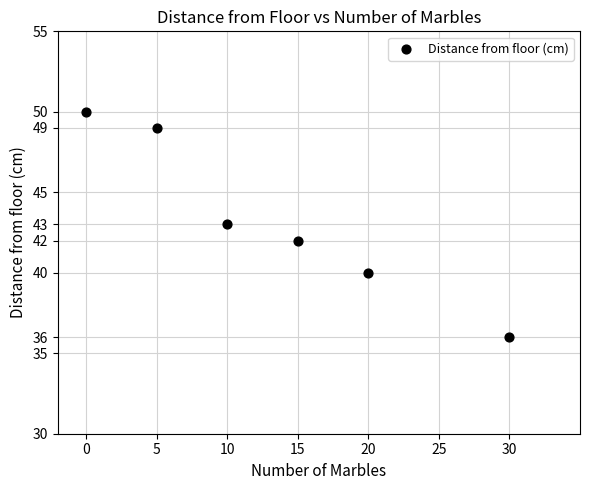

What is the range of X values (max minus min)?

30